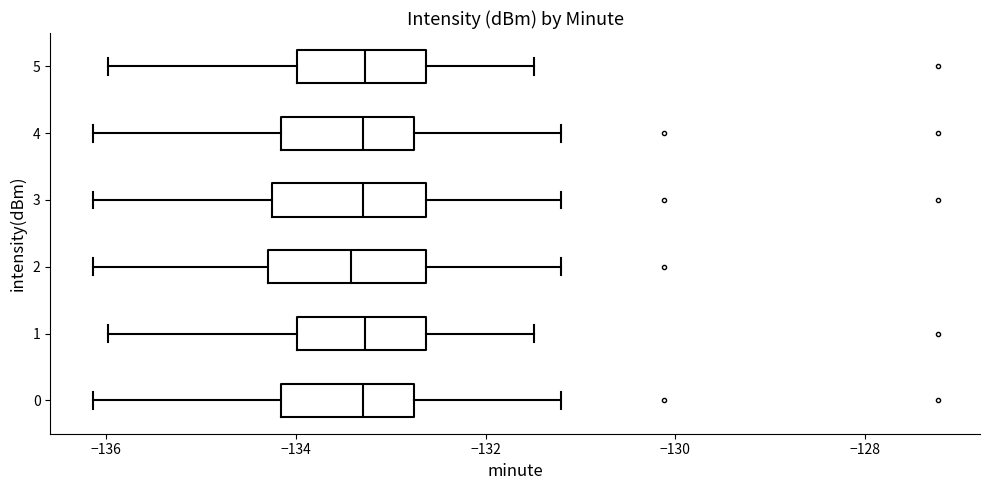

Reading bottom to top, read every box against the x-axis: the position of its median line, the range the box covers, and the ends of its whiskers. The values are not printed on the chart, so give them approximately, as read against the axis.

0: median -133.2, box -134.2 to -132.8, whiskers -136.2 to -131.2
1: median -133.2, box -134.0 to -132.6, whiskers -136.0 to -131.4
2: median -133.4, box -134.2 to -132.6, whiskers -136.2 to -131.2
3: median -133.2, box -134.2 to -132.6, whiskers -136.2 to -131.2
4: median -133.2, box -134.2 to -132.8, whiskers -136.2 to -131.2
5: median -133.2, box -134.0 to -132.6, whiskers -136.0 to -131.4